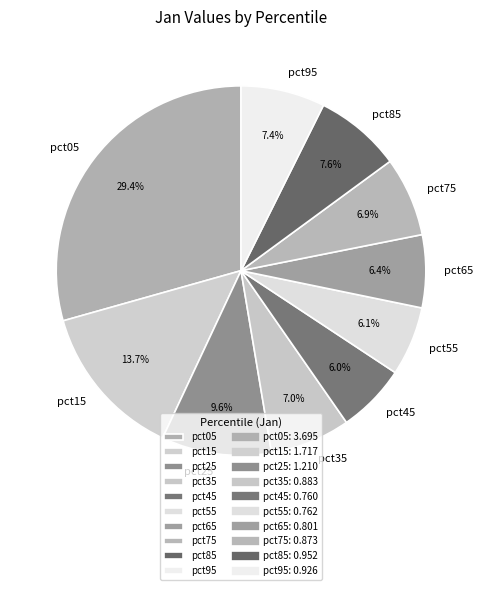

What percentage is the pct65 slice, to the nearest percent?

6%